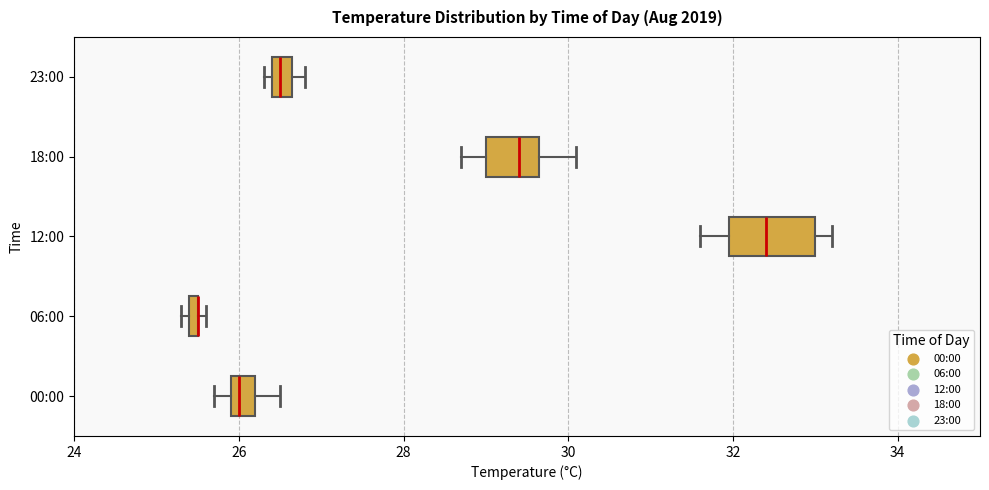

Comparing the boxes themselves (not the whiskers), which one is the widest?

12:00